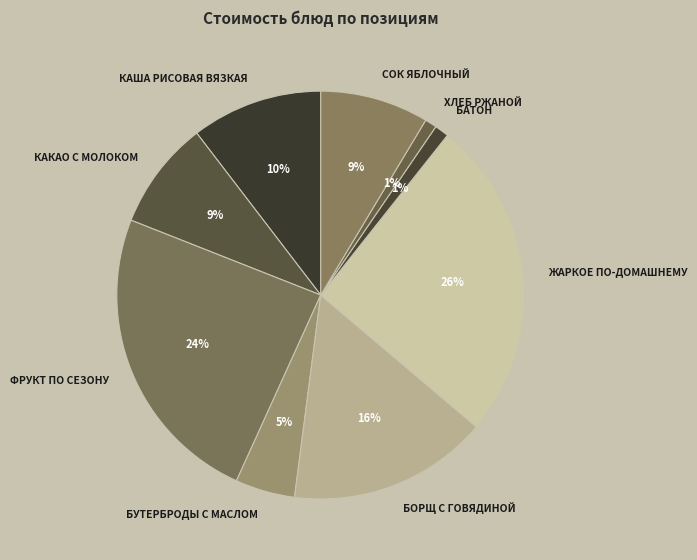

What is the largest slice in the pie chart?

ЖАРКОЕ ПО-ДОМАШНЕМУ